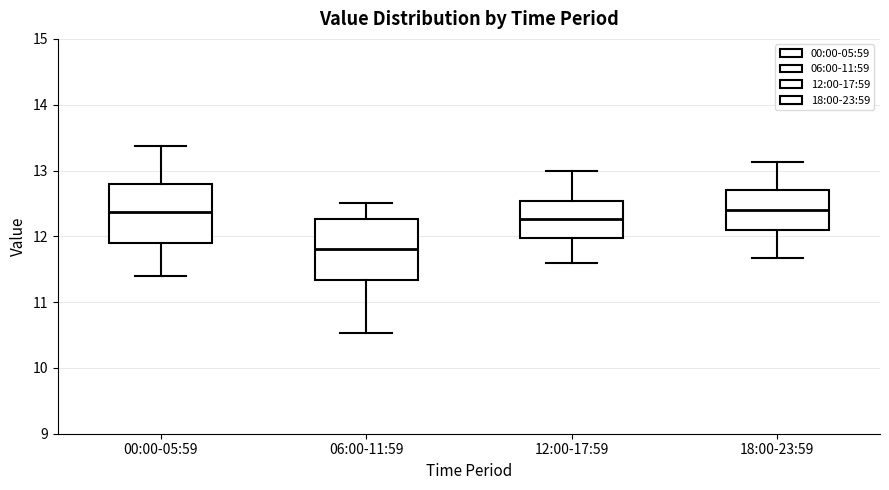

Where is the upper edge of the box for 18:00-23:59 on the y-axis? The values are not printed on the chart, so give them approximately, as read against the axis.

12.7